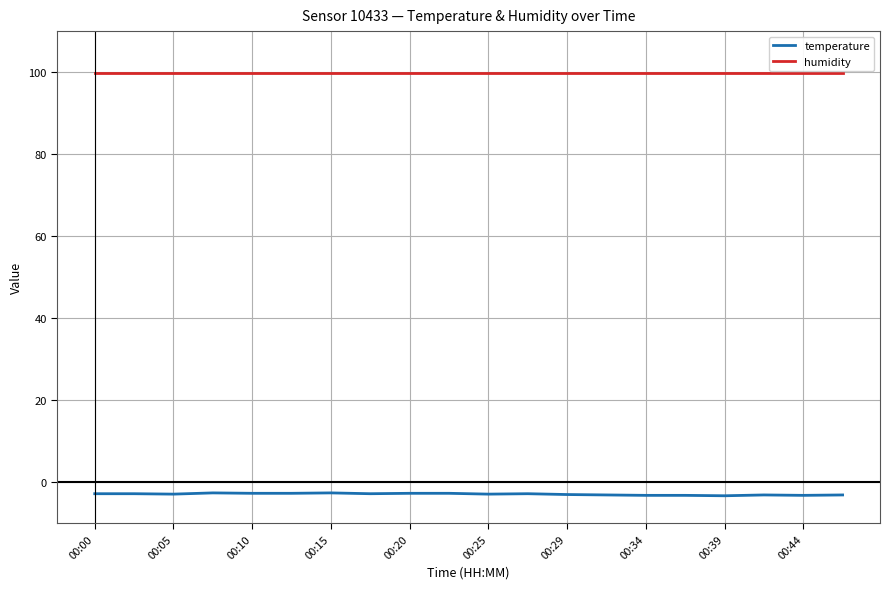

Which series has the largest total across all categories?

humidity